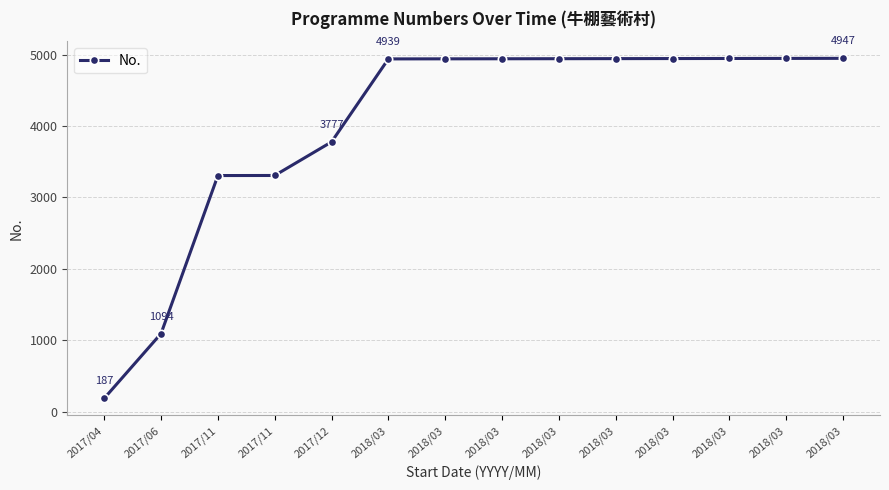

How many categories are shown in the chart?

14